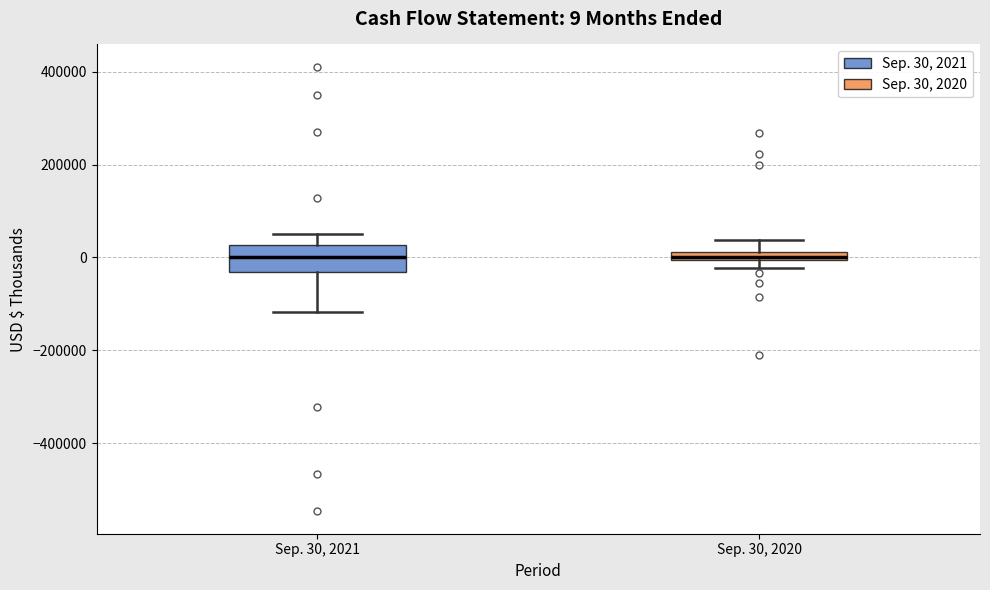

Comparing the boxes themselves (not the whiskers), which one is the tallest?

Sep. 30, 2021